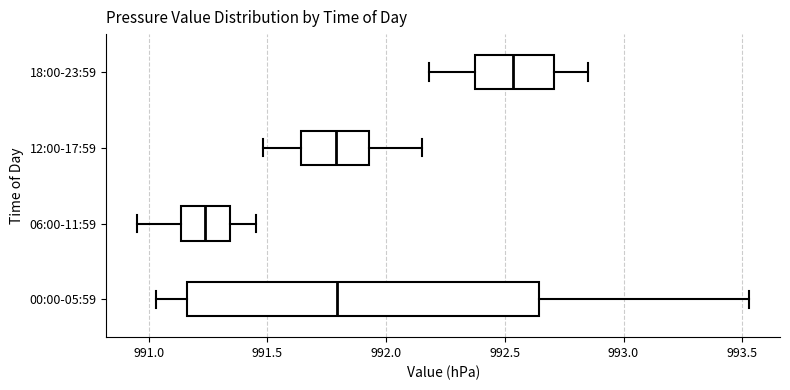

Reading bottom to top, read every box against the x-axis: the position of its median line, the range the box covers, and the ends of its whiskers. The values are not printed on the chart, so give them approximately, as read against the axis.

00:00-05:59: median 991.80, box 991.15 to 992.65, whiskers 991.05 to 993.55
06:00-11:59: median 991.25, box 991.15 to 991.35, whiskers 990.95 to 991.45
12:00-17:59: median 991.80, box 991.65 to 991.95, whiskers 991.50 to 992.15
18:00-23:59: median 992.55, box 992.35 to 992.70, whiskers 992.20 to 992.85